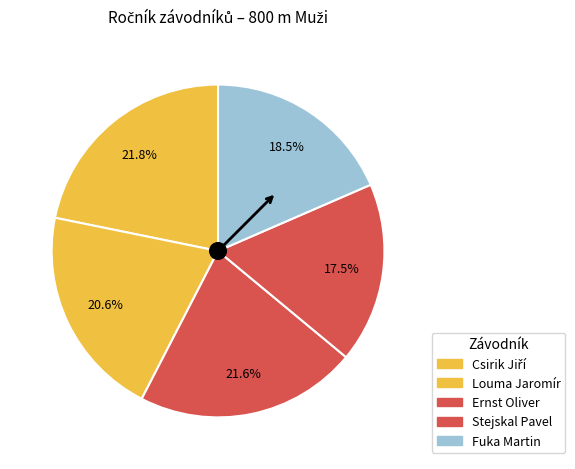

The Fuka Martin slice represents 6% of the pie. True or false?

False